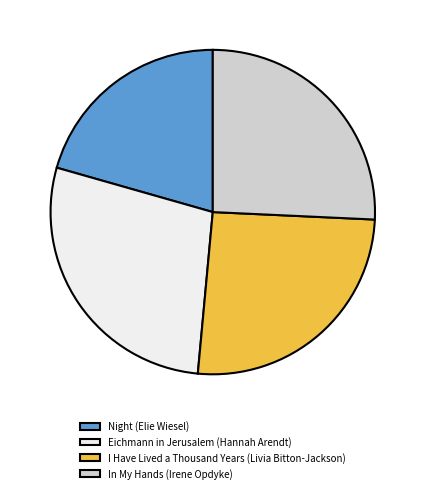

True or false: I Have Lived a Thousand Years (Livia Bitton-Jackson) accounts for 26% of the total.

True